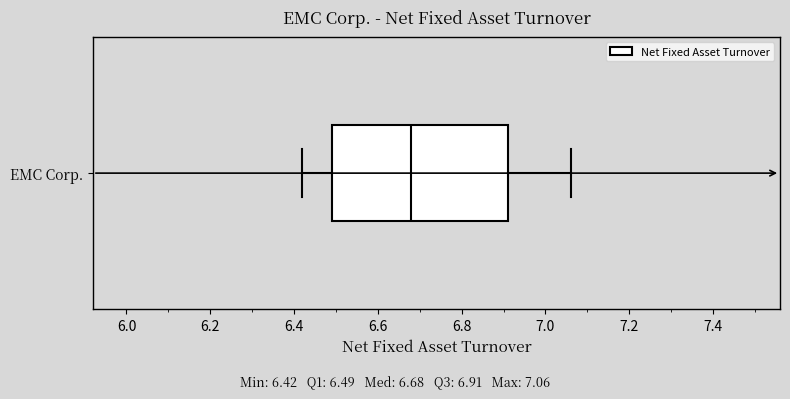

Read this box plot against the x-axis: the position of the median line, the range covered by the box, and the ends of both whiskers. The values are not printed on the chart, so give them approximately, as read against the axis.

median 6.68, box 6.50 to 6.92, whiskers 6.42 to 7.06